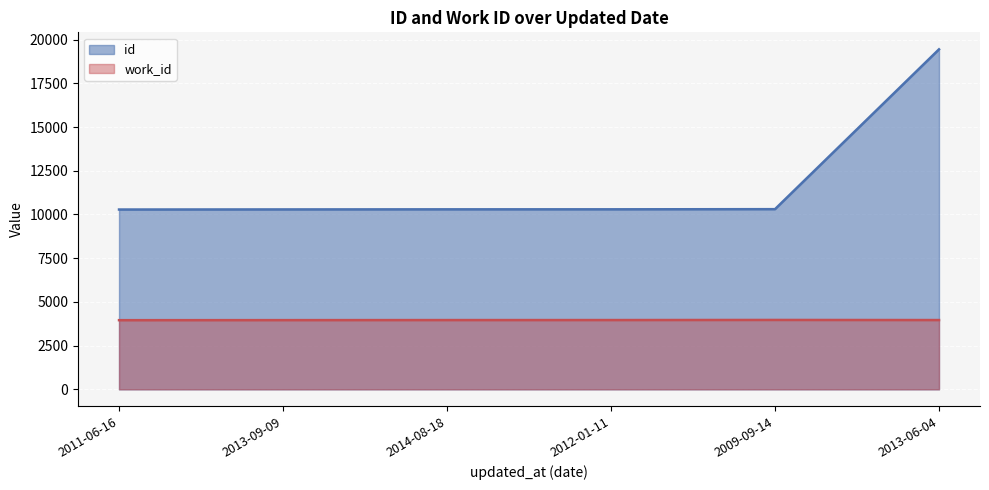

List the series in order of their overall mean, lowest first.

work_id, id